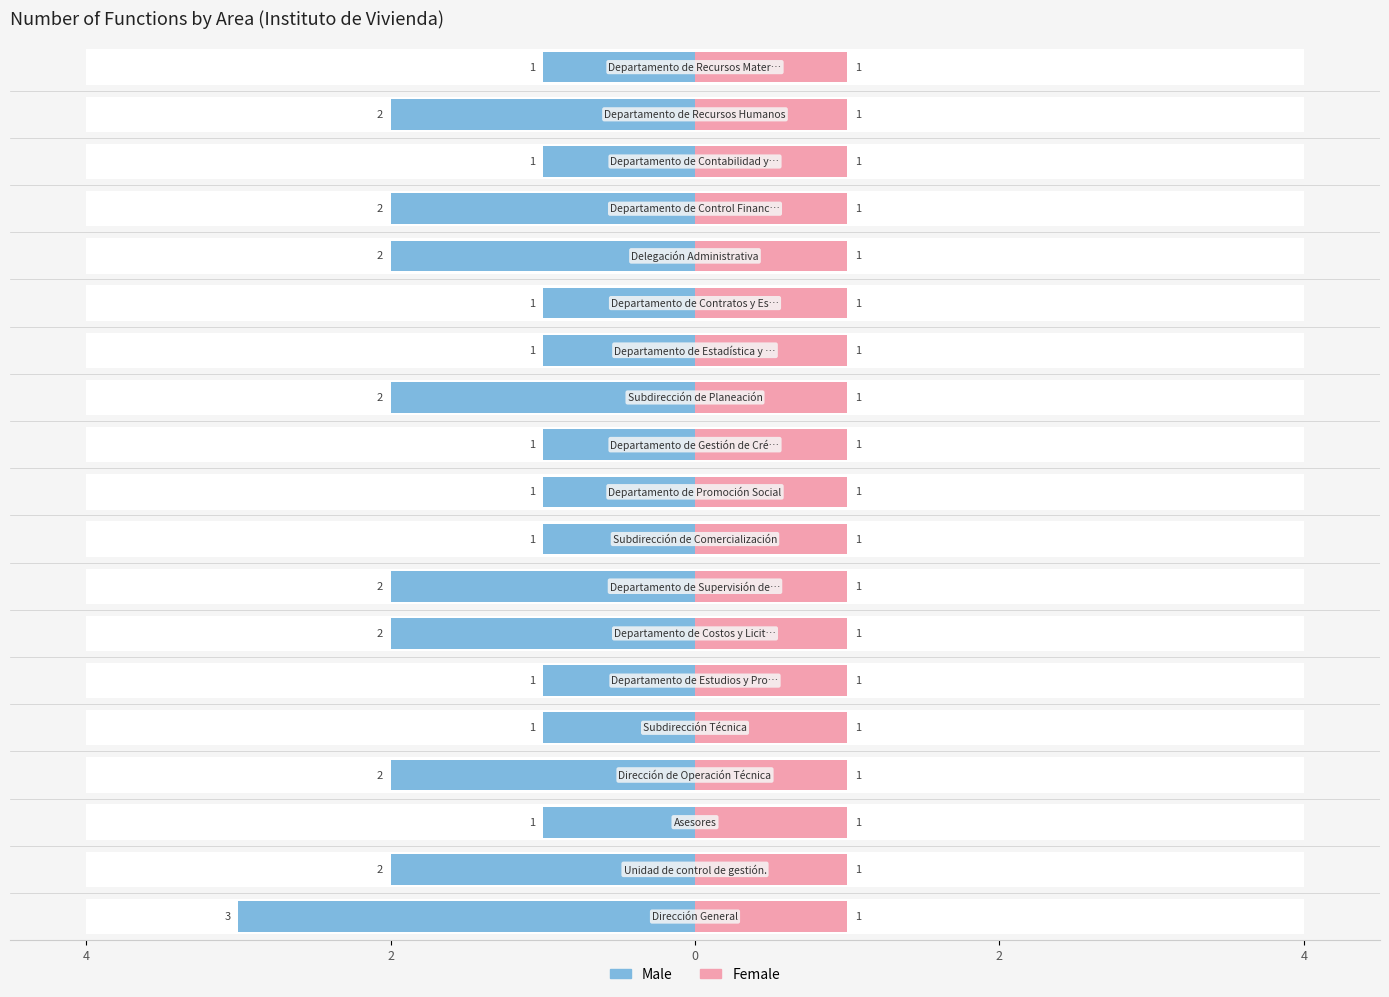

What value does the Male series have at 2?

-2.0